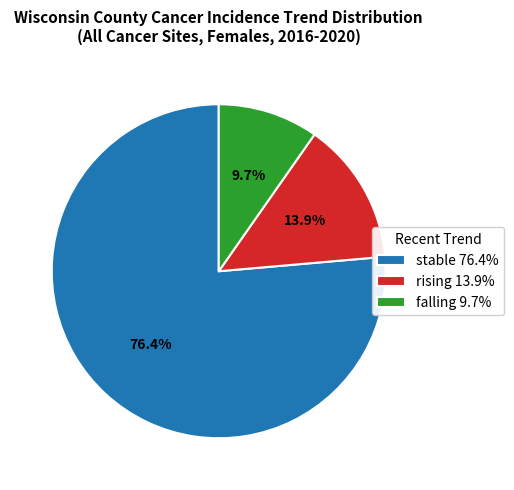

Which slice is the smallest?

falling